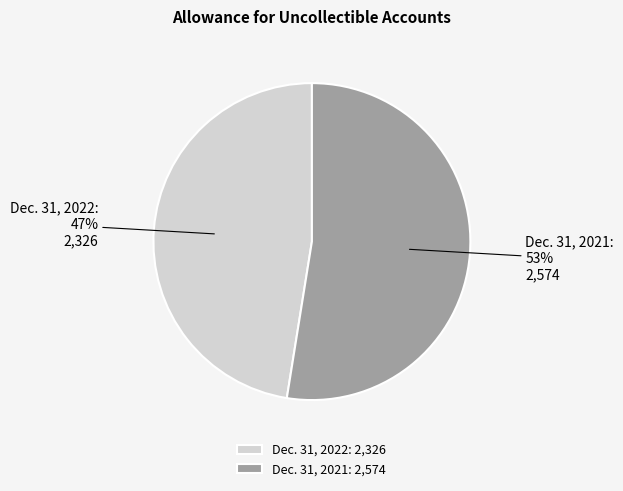

How many slices are in this pie chart?

2